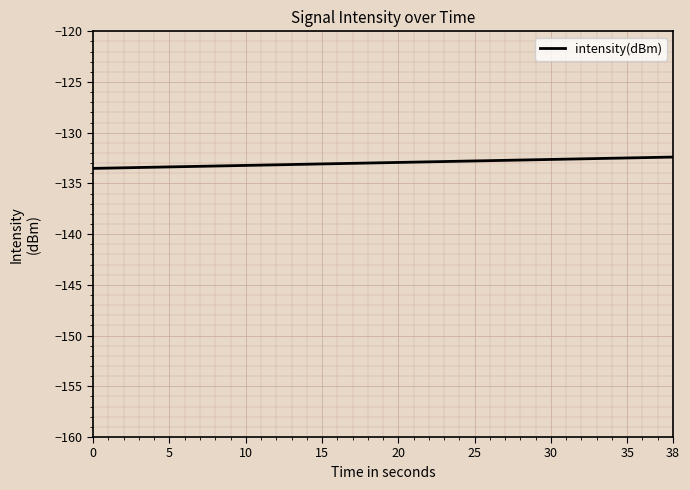

What is the smallest value displayed?

-133.5